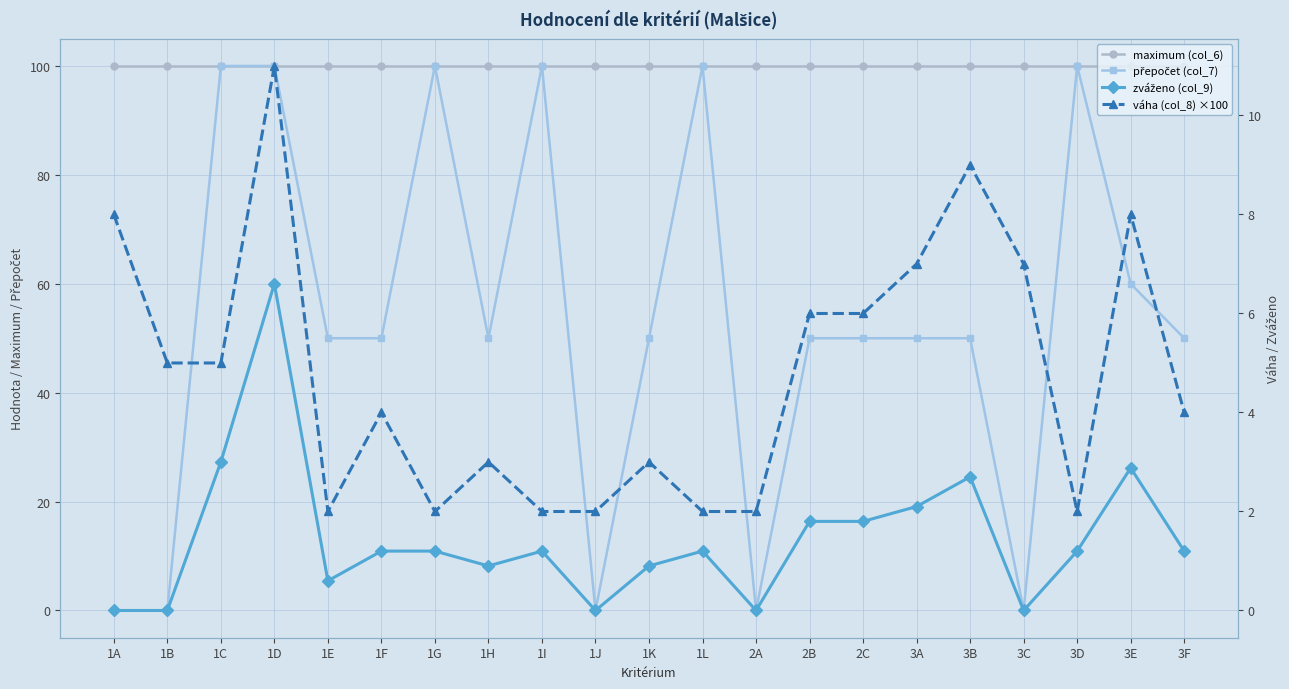

What is the label of the 19th point from the right?

1C